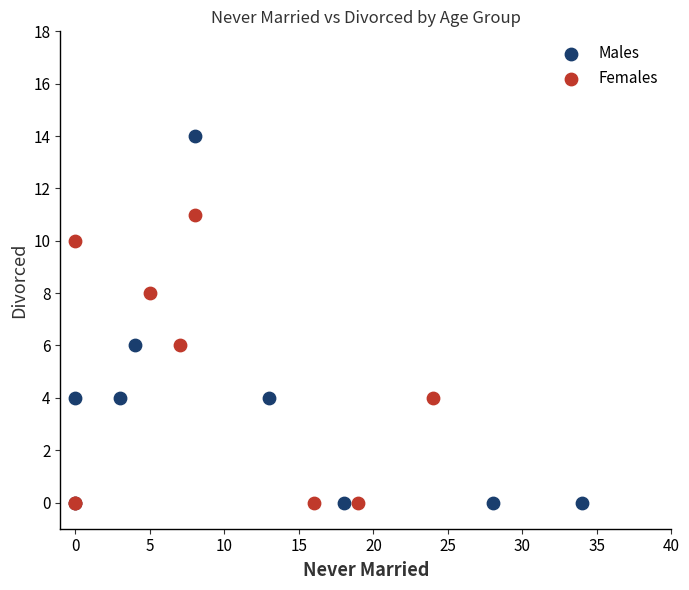

Which series reaches the maximum Y coordinate?

Males